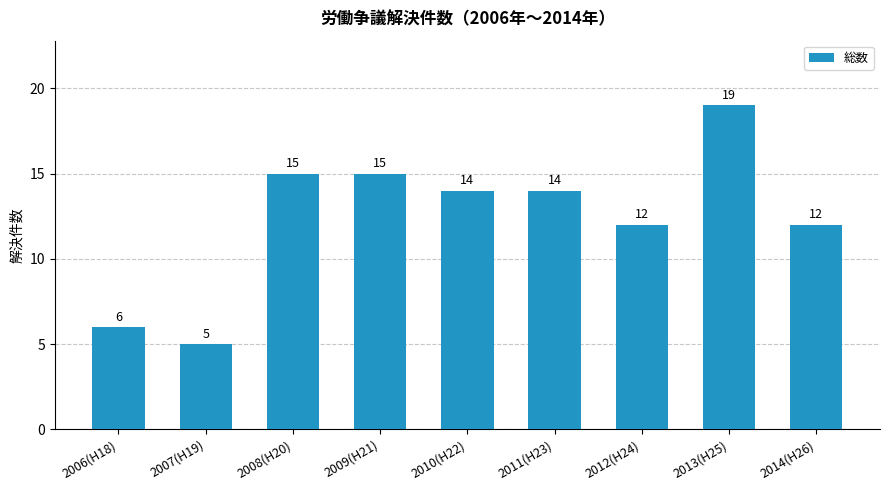

What is the value of the 3rd bar from the left?

15